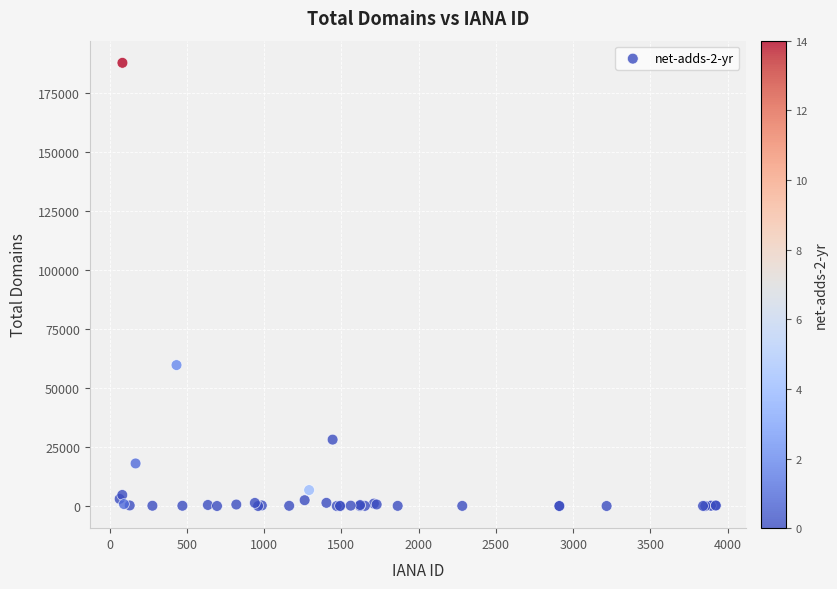

What Y value in the scatter plot is closest to 93854?

59691